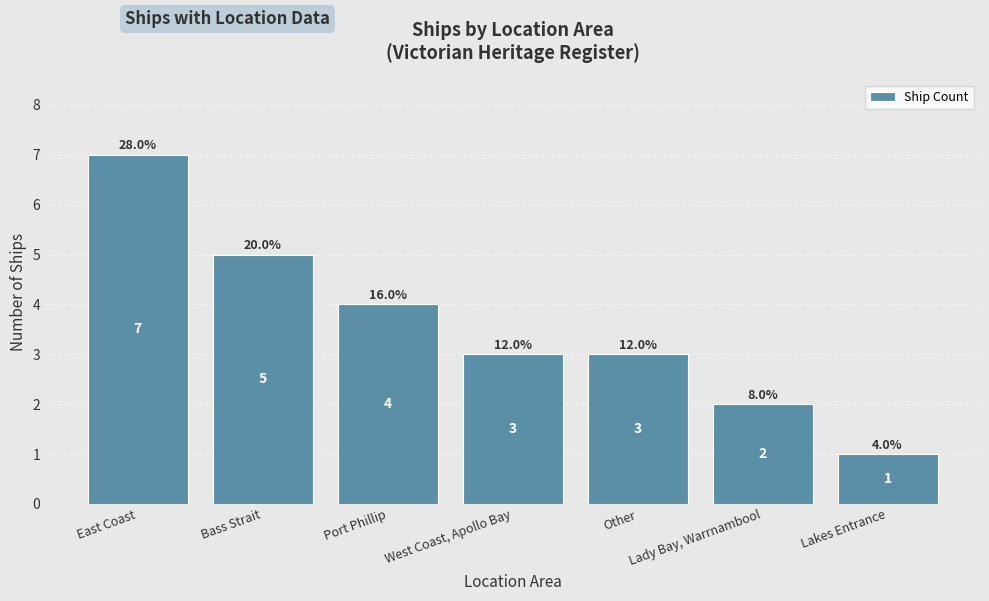

Reading right to left, transcribe all the data shown in this chart.

1	2	3	3	4	5	7